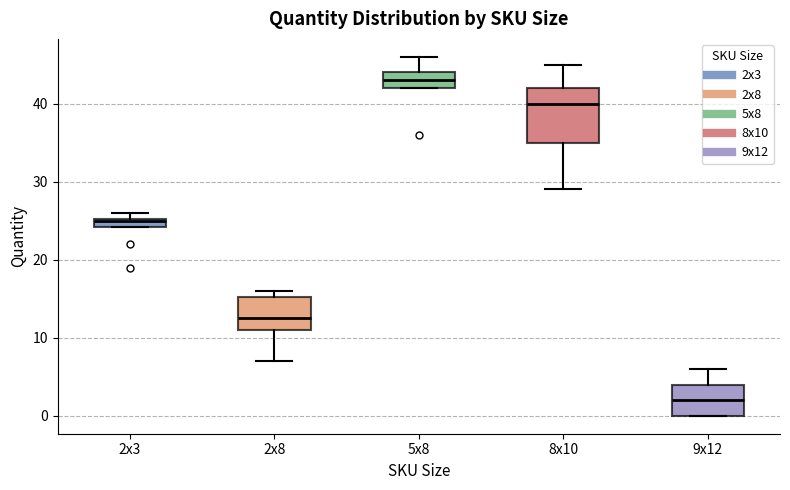

Comparing the boxes themselves (not the whiskers), which one is the tallest?

8x10